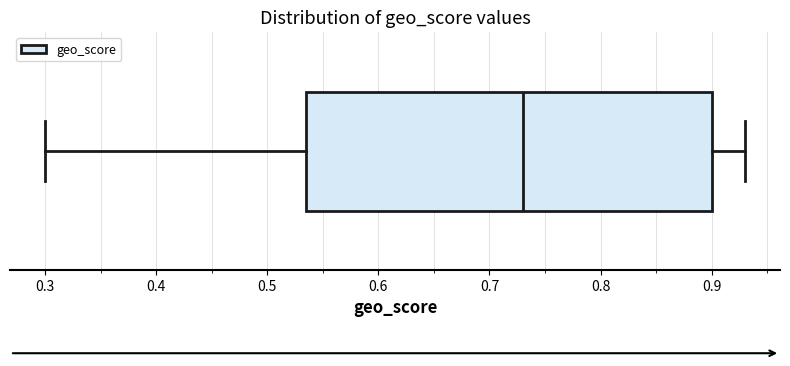

Transcribe this box plot: give where the median line is, the range the box spans, and where the two whiskers end, as read against the x-axis. The values are not printed on the chart, so give them approximately, as read against the axis.

median 0.73, box 0.54 to 0.90, whiskers 0.30 to 0.93